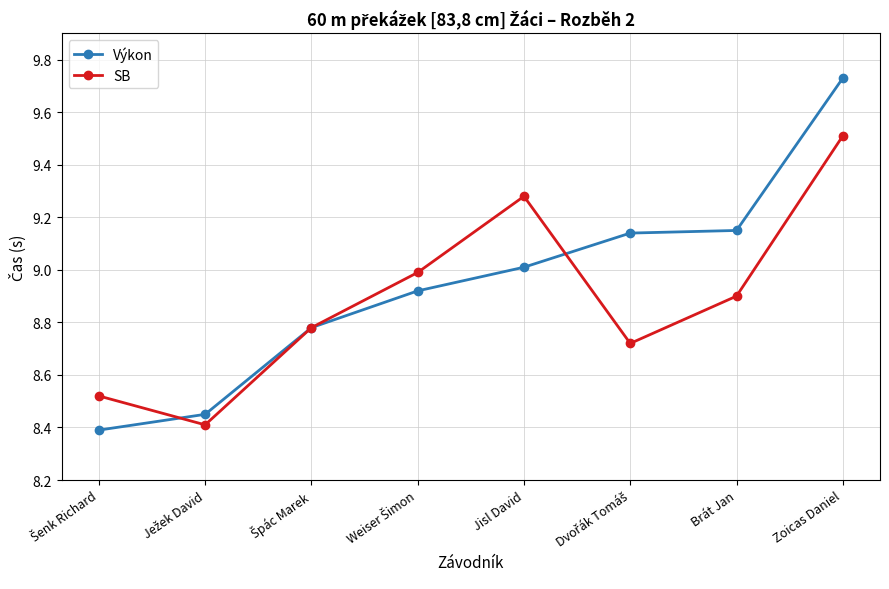

Is the value of SB at Zoicas Daniel greater than the value of Výkon at Jisl David?

Yes